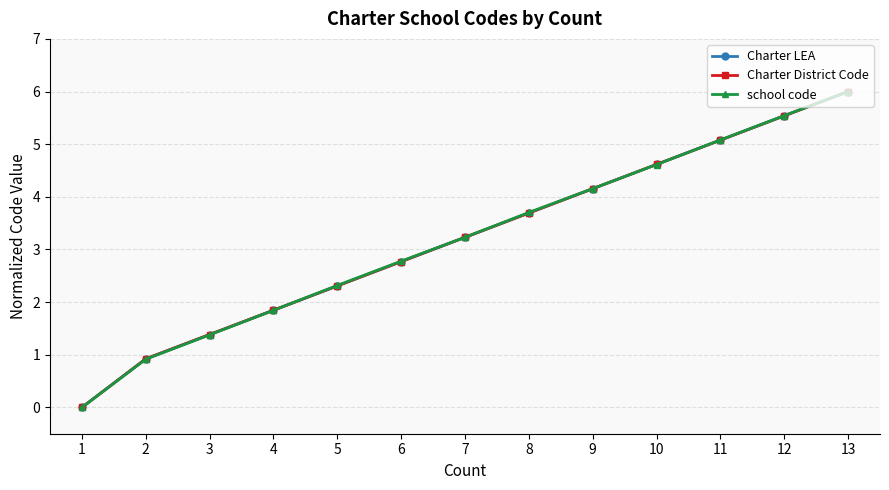

Is this an area chart (filled region under the line)?

No